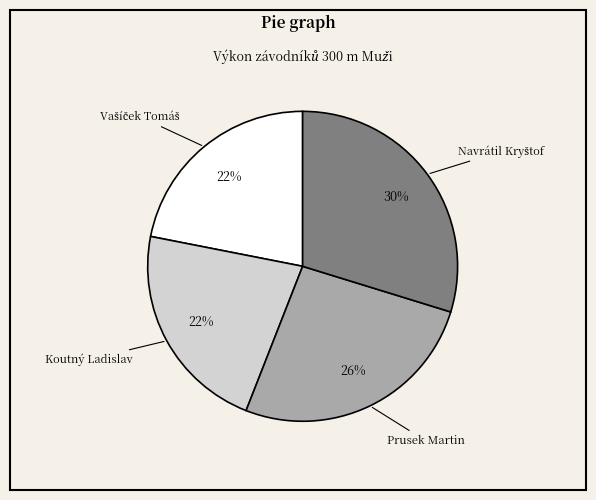

Does any single category account for the majority?

No